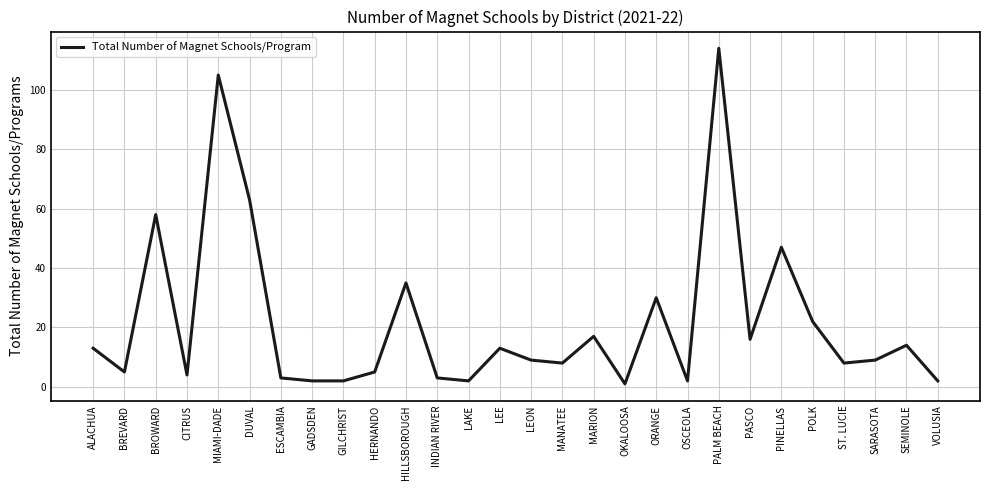

Reading left to right, transcribe all the data shown in this chart.

ALACHUA=13	BREVARD=5	BROWARD=58	CITRUS=4	MIAMI-DADE=105	DUVAL=63	ESCAMBIA=3	GADSDEN=2	GILCHRIST=2	HERNANDO=5	HILLSBOROUGH=35	INDIAN RIVER=3	LAKE=2	LEE=13	LEON=9	MANATEE=8	MARION=17	OKALOOSA=1	ORANGE=30	OSCEOLA=2	PALM BEACH=114	PASCO=16	PINELLAS=47	POLK=22	ST. LUCIE=8	SARASOTA=9	SEMINOLE=14	VOLUSIA=2